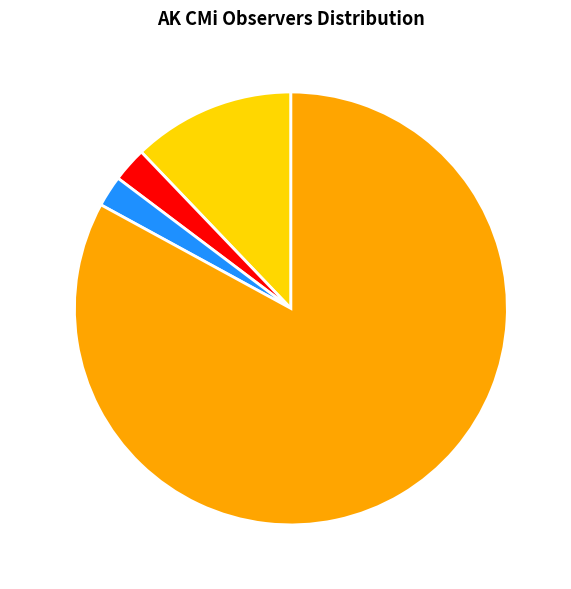

Which slice is the largest?

Unknown